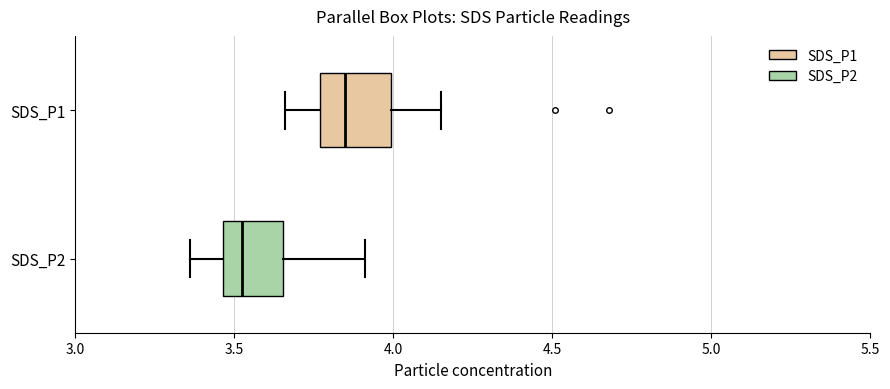

Reading bottom to top, read every box against the x-axis: the position of its median line, the range the box covers, and the ends of its whiskers. The values are not printed on the chart, so give them approximately, as read against the axis.

SDS_P2: median 3.55, box 3.45 to 3.65, whiskers 3.35 to 3.90
SDS_P1: median 3.85, box 3.75 to 4.00, whiskers 3.65 to 4.15